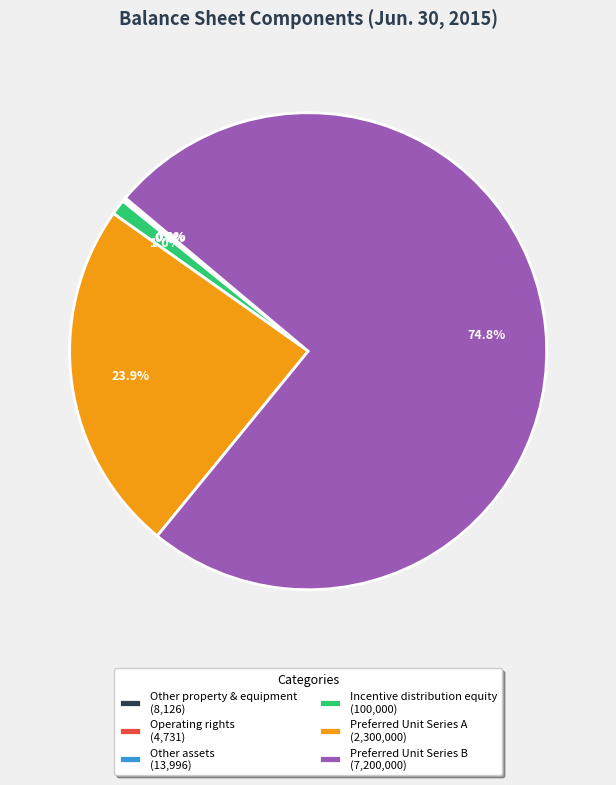

Which slice is the largest?

Preferred Unit Series B (7,200,000)